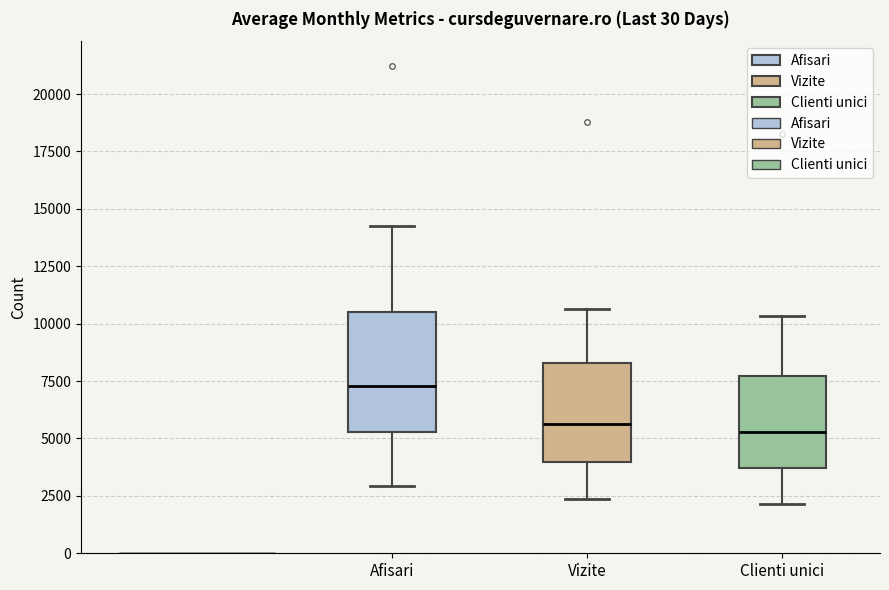

Comparing the boxes themselves (not the whiskers), which one is the tallest?

Afisari